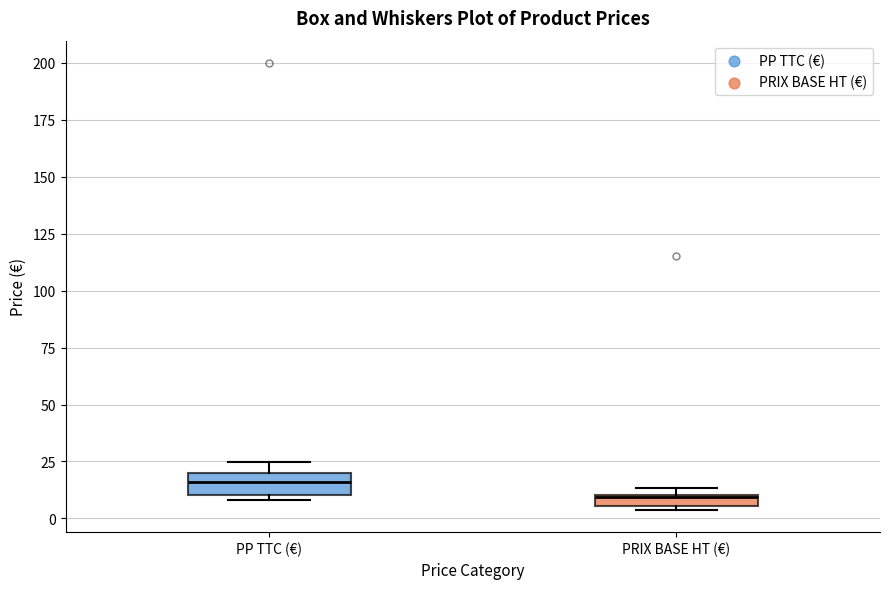

Where is the upper edge of the box for PRIX BASE HT (€) on the y-axis? The values are not printed on the chart, so give them approximately, as read against the axis.

10